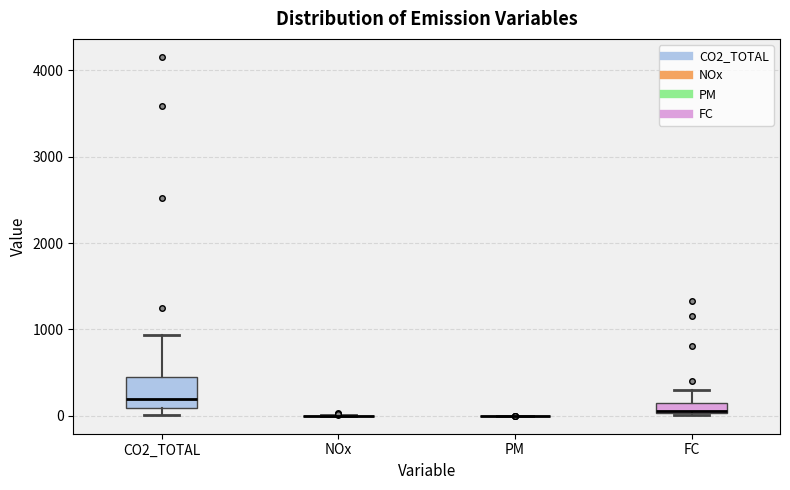

Which box is the tallest, from its lower edge to its upper edge?

CO2_TOTAL